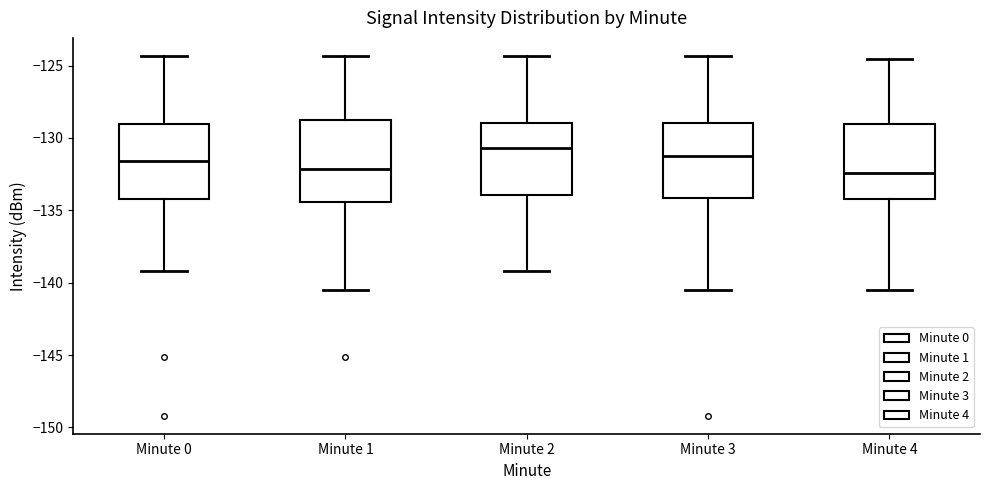

Which box's median line is the highest?

Minute 2